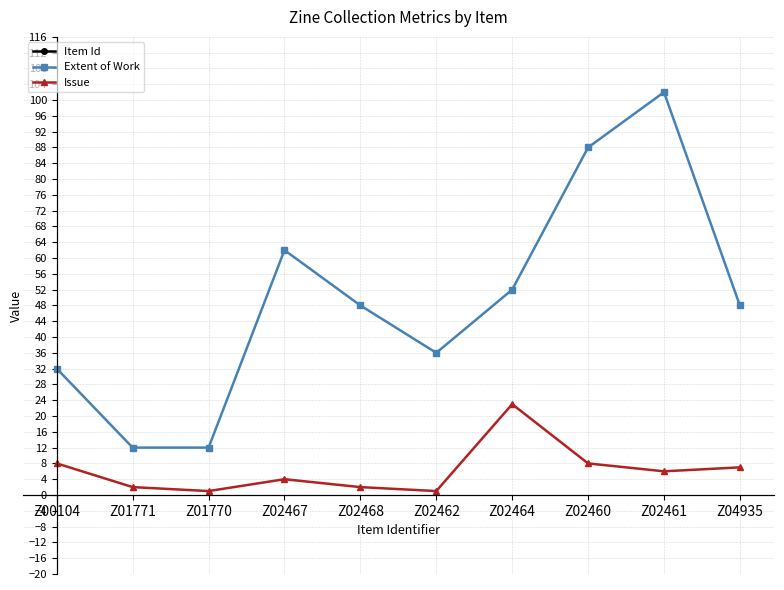

Reading left to right, extract all data points from this chart.

Item Id: Z00104=4543	Z01771=4531	Z01770=4525	Z02467=4482	Z02468=4478	Z02462=4474	Z02464=4470	Z02460=4468	Z02461=4466	Z04935=4464
Extent of Work: Z00104=32	Z01771=12	Z01770=12	Z02467=62	Z02468=48	Z02462=36	Z02464=52	Z02460=88	Z02461=102	Z04935=48
Issue: Z00104=8	Z01771=2	Z01770=1	Z02467=4	Z02468=2	Z02462=1	Z02464=23	Z02460=8	Z02461=6	Z04935=7